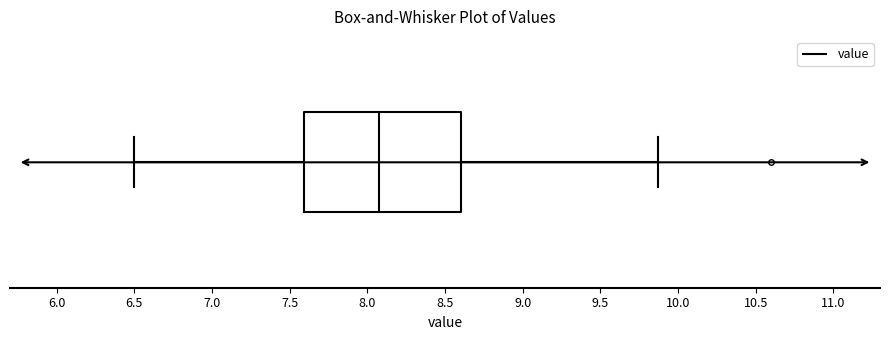

Read this box plot against the x-axis: the position of the median line, the range covered by the box, and the ends of both whiskers. The values are not printed on the chart, so give them approximately, as read against the axis.

median 8.10, box 7.60 to 8.60, whiskers 6.50 to 9.85